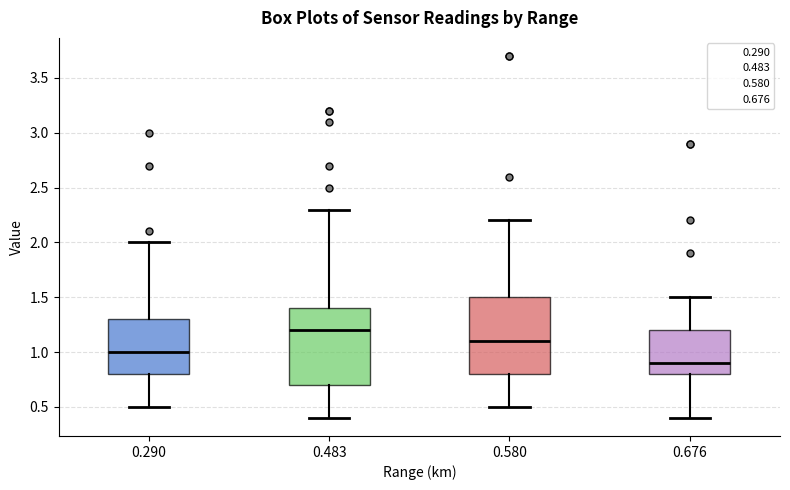

Where does the median line of the box at x = 0.580 sit on the y-axis? The values are not printed on the chart, so give them approximately, as read against the axis.

1.1